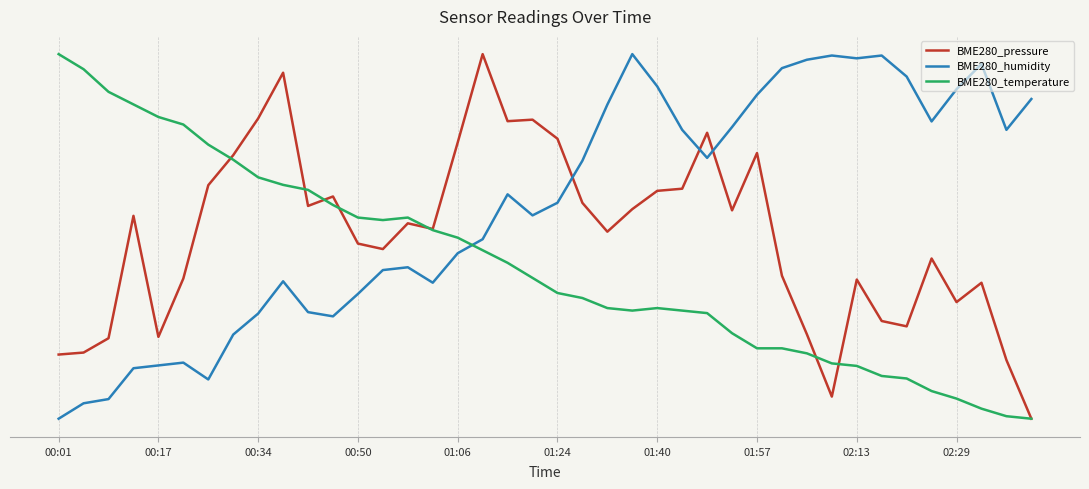

Does the chart display data point markers on the line(s)?

No